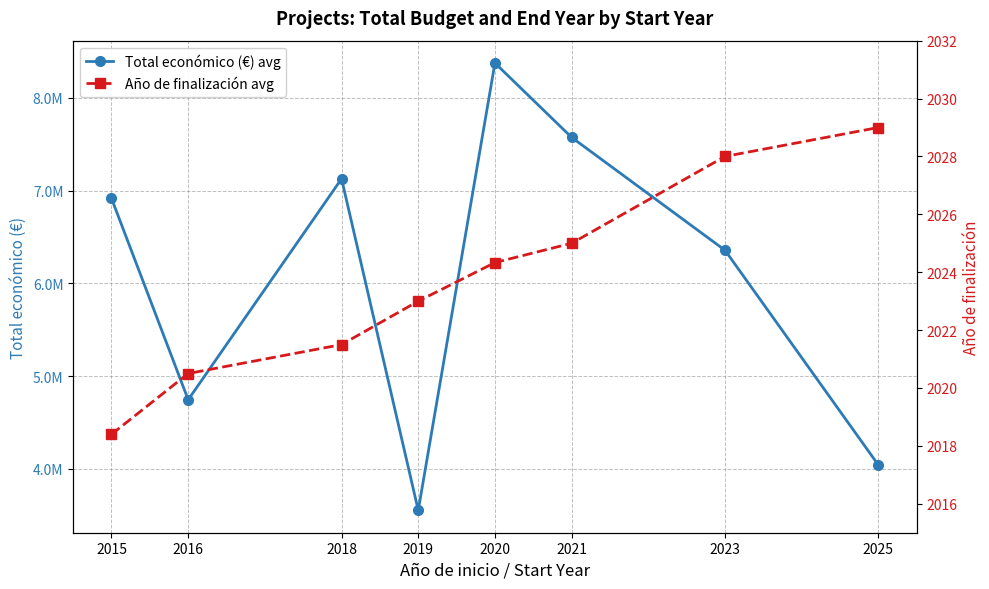

What is the difference between the maximum and minimum values in the Año de finalización avg series?

10.6